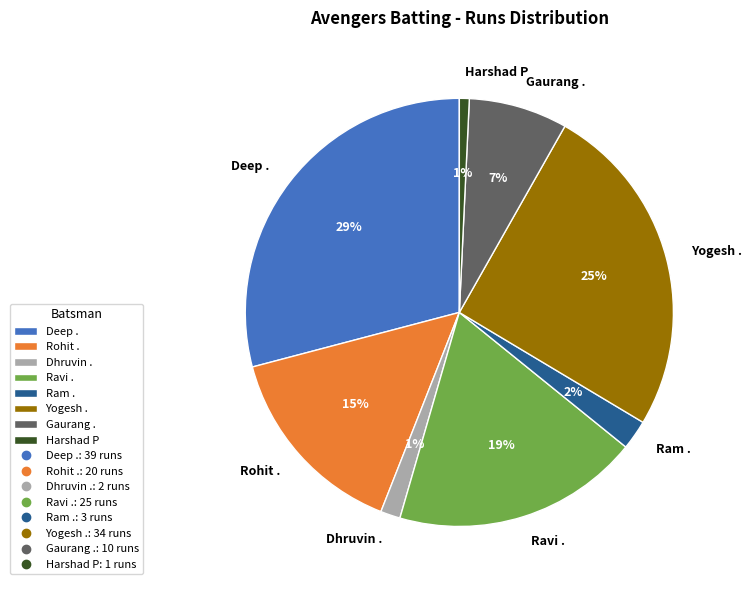

True or false: Ravi . accounts for 12% of the total.

False